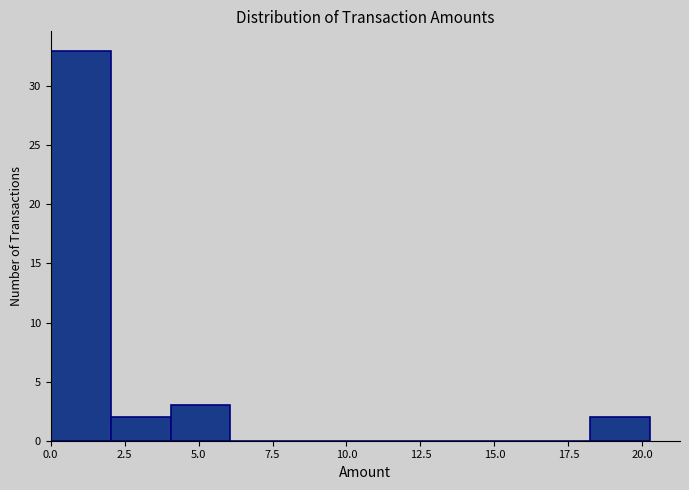

Reading left to right, list every bar in this chart as the range it spans on the x-axis followed by its height. Neither the bar edges nor the heights are printed on the chart, so give them approximately, as read against the axes.

0.0 to 2.0: 33
2.0 to 4.0: 2
4.0 to 6.0: 3
6.0 to 8.0: 0
8.0 to 10.0: 0
10.0 to 12.0: 0
12.0 to 14.0: 0
14.0 to 16.0: 0
16.0 to 18.0: 0
18.0 to 20.5: 2